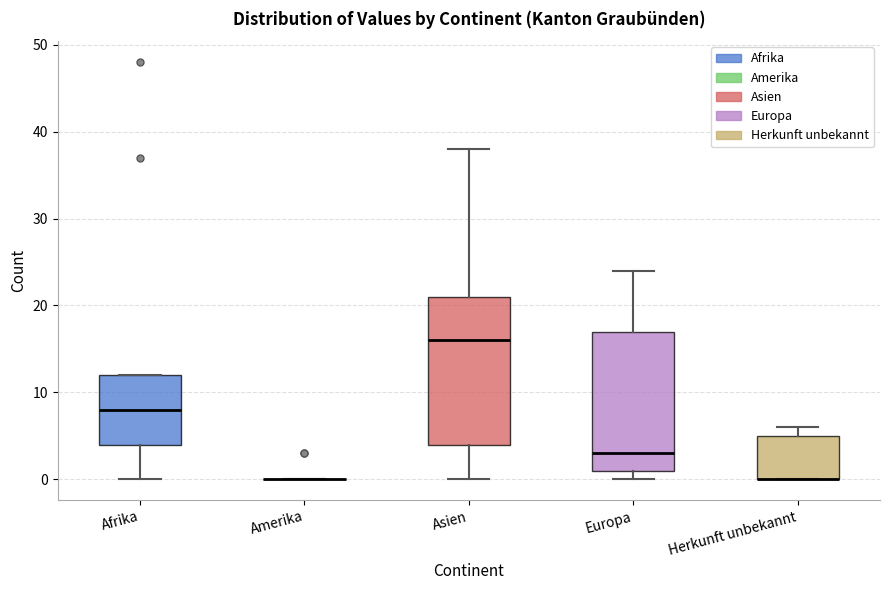

Reading left to right, read every box against the y-axis: the position of its median line, the range the box covers, and the ends of its whiskers. The values are not printed on the chart, so give them approximately, as read against the axis.

Afrika: median 8, box 4 to 12, whiskers 0 to 12
Amerika: box collapsed to a line at 0, whiskers 0 to 0
Asien: median 16, box 4 to 21, whiskers 0 to 38
Europa: median 3, box 1 to 17, whiskers 0 to 24
Herkunft unbekannt: median 0 (drawn on the box's lower edge), box 0 to 5, whiskers 0 to 6